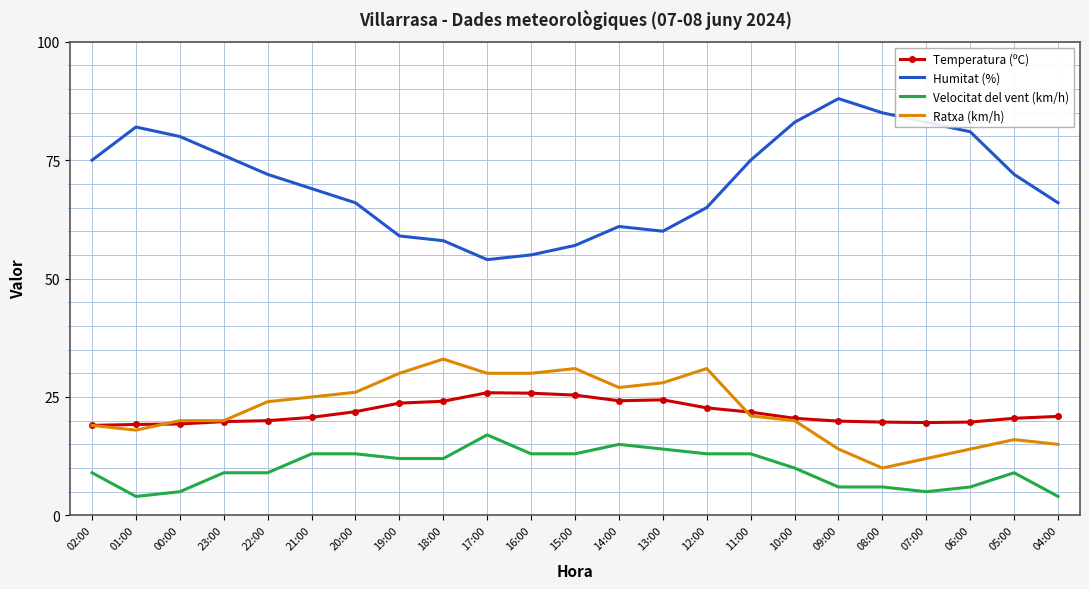

What value does the Velocitat del vent (km/h) series have at 01:00?

4.0